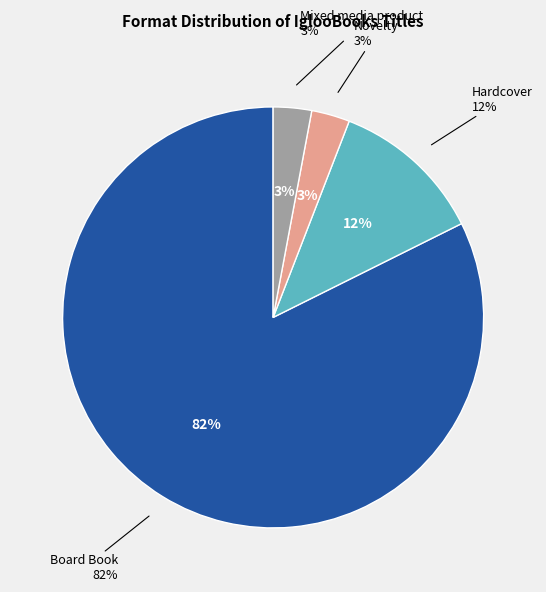

To the nearest percent, what percentage of the pie is Novelty?

3%